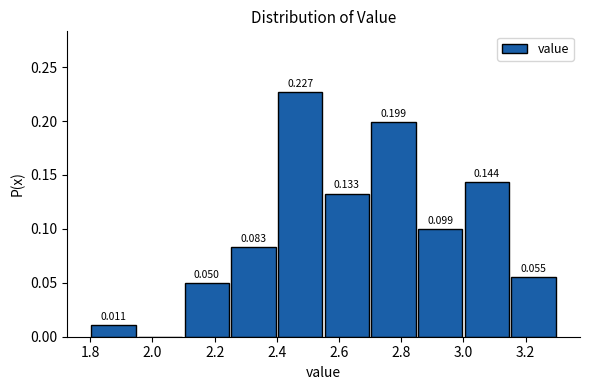

Over which range of the x-axis is the bar tallest?

2.40 to 2.55